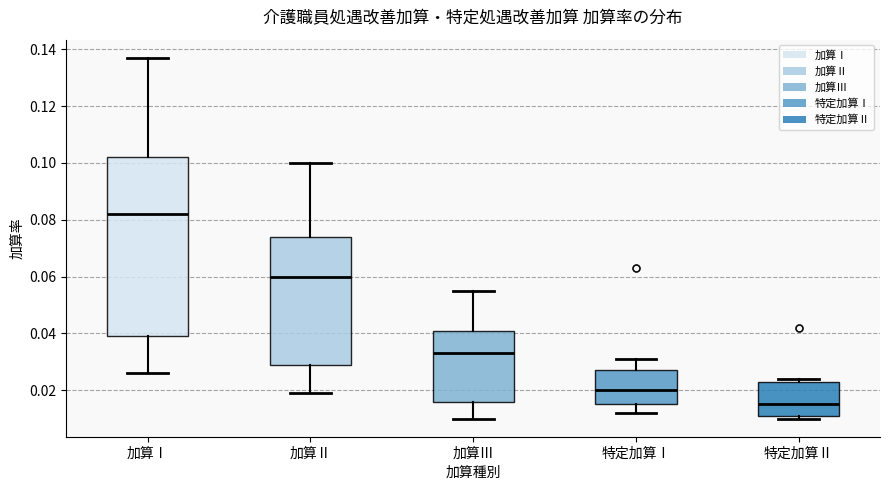

Where does the lower whisker of the box for 加算Ⅱ end on the y-axis? The values are not printed on the chart, so give them approximately, as read against the axis.

0.020